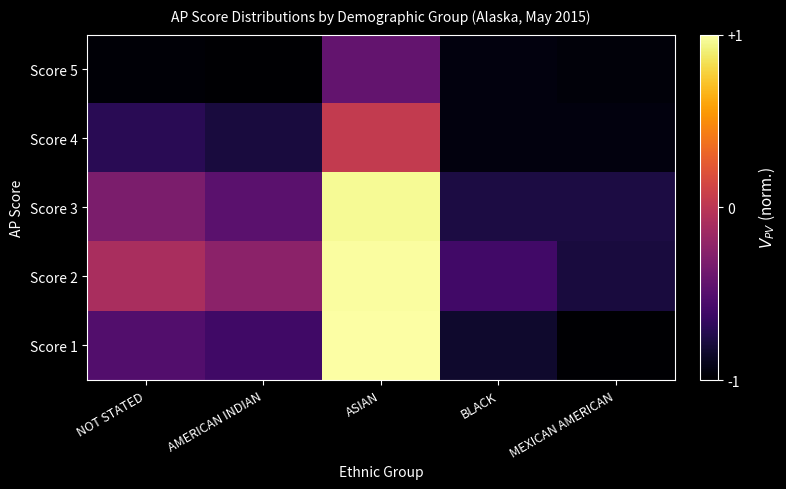

At which category is the sum across all series the highest?

ASIAN